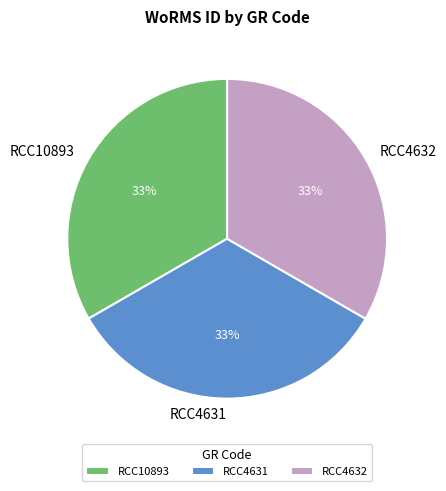

Do RCC4632 and RCC10893 together represent more than half of the pie?

Yes